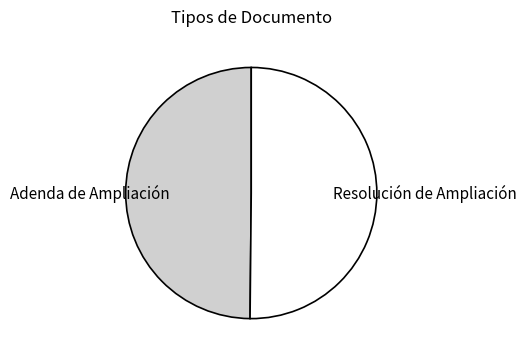

What is the ratio of the value at Resolución de Ampliación to the value at Adenda de Ampliación?

1.0